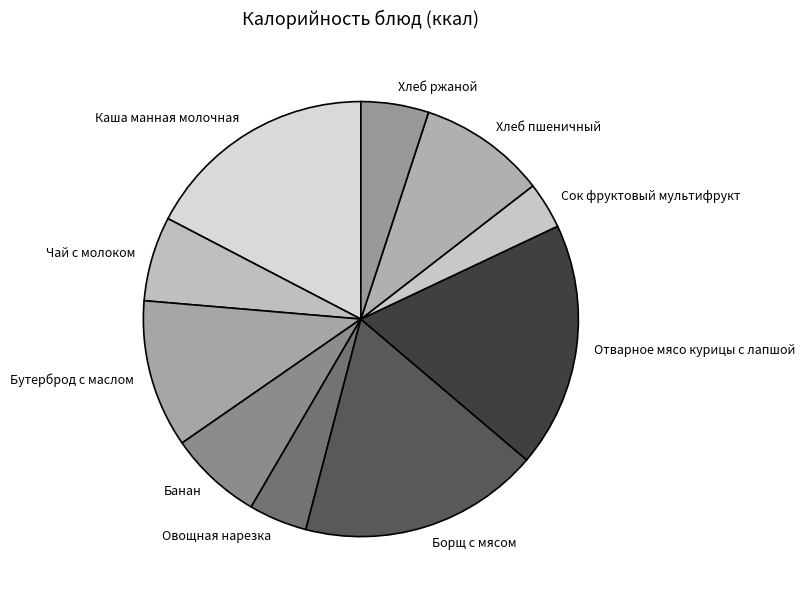

Which category has the smallest portion of the pie?

Сок фруктовый мультифрукт